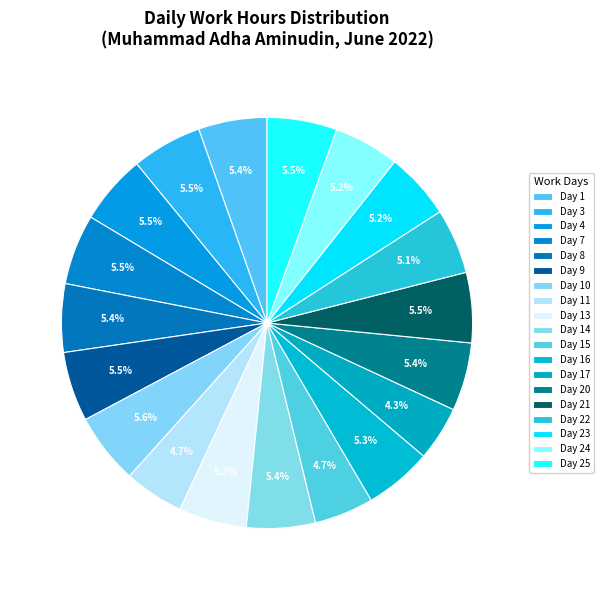

Which slice is the largest?

Day 10